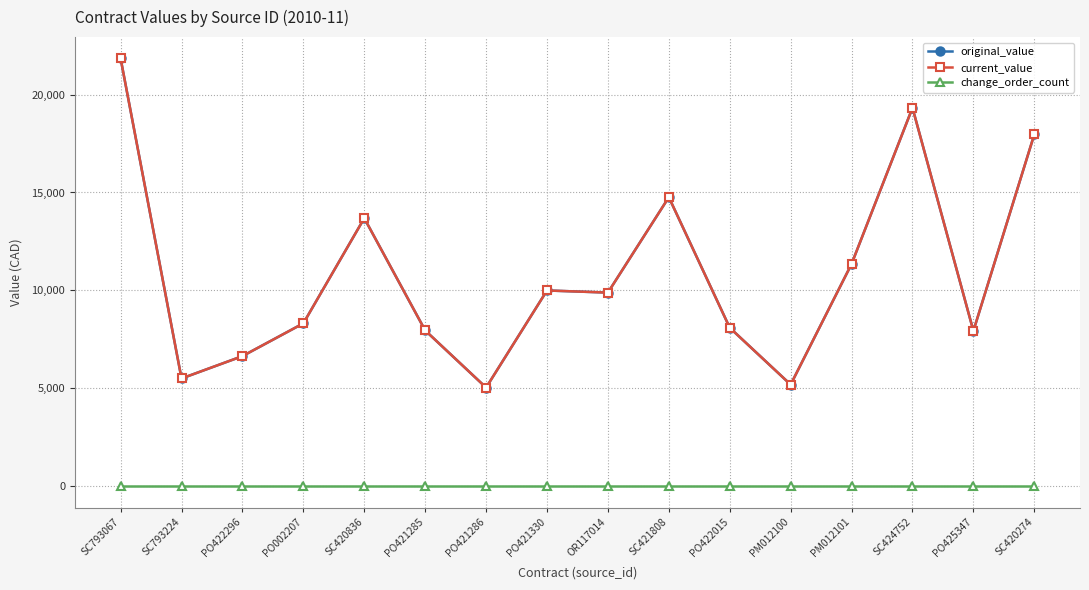

Which category has the lowest value across all series?

SC793067